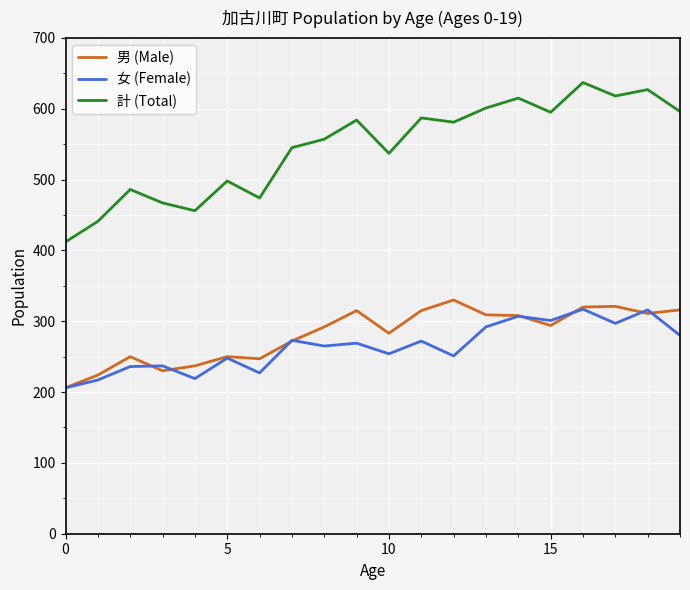

True or false: 男 (Male) and 計 (Total) intersect in this chart.

False